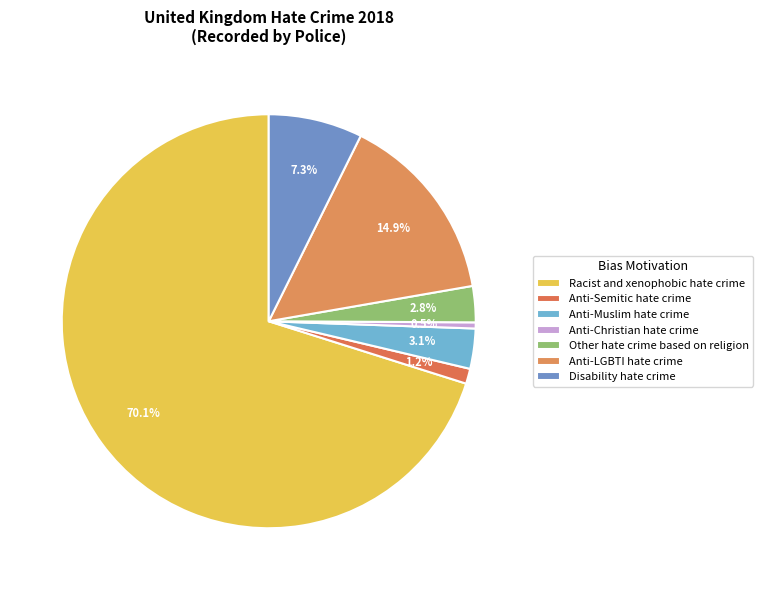

To the nearest percent, what portion does Anti-Muslim hate crime represent?

3%